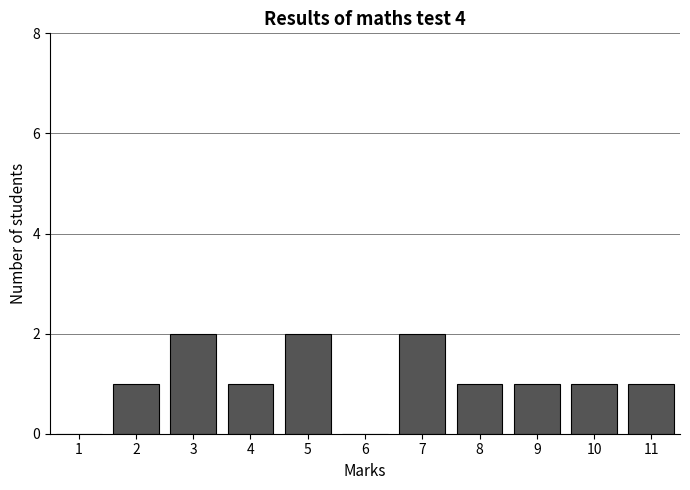

Reading left to right, transcribe this chart: for each bar, give the range it covers on the x-axis and its height. The values are not printed on the chart, so give them approximately, as read against the axis.

0.5 to 1.5: 0
1.5 to 2.5: 1
2.5 to 3.5: 2
3.5 to 4.5: 1
4.5 to 5.5: 2
5.5 to 6.5: 0
6.5 to 7.5: 2
7.5 to 8.5: 1
8.5 to 9.5: 1
9.5 to 10.5: 1
10.5 to 11.5: 1